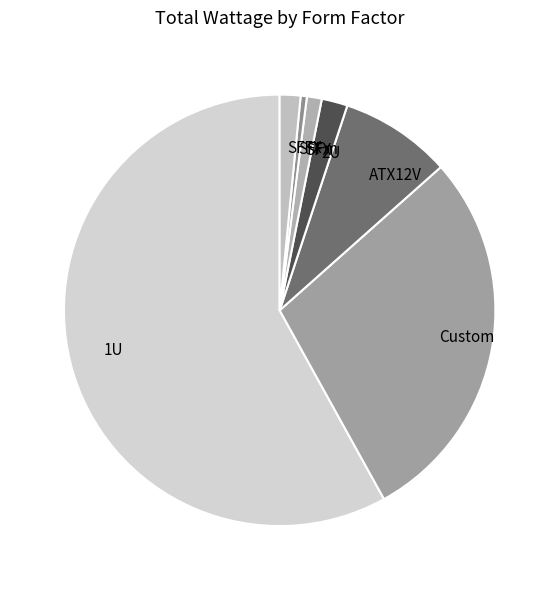

Does any single category account for the majority?

Yes